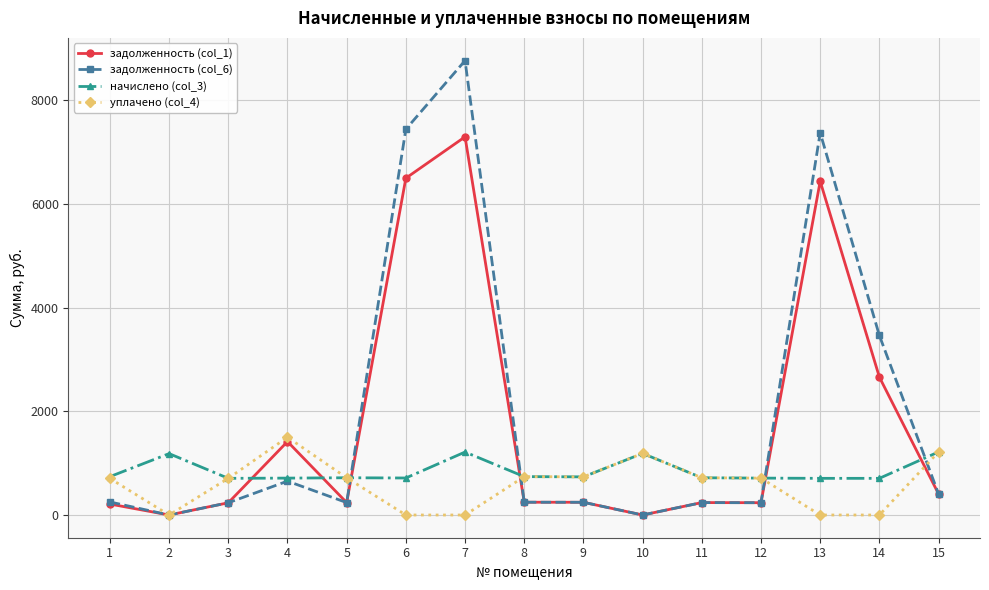

List the series in order of their peak value, highest first.

задолженность (col_6), задолженность (col_1), уплачено (col_4), начислено (col_3)